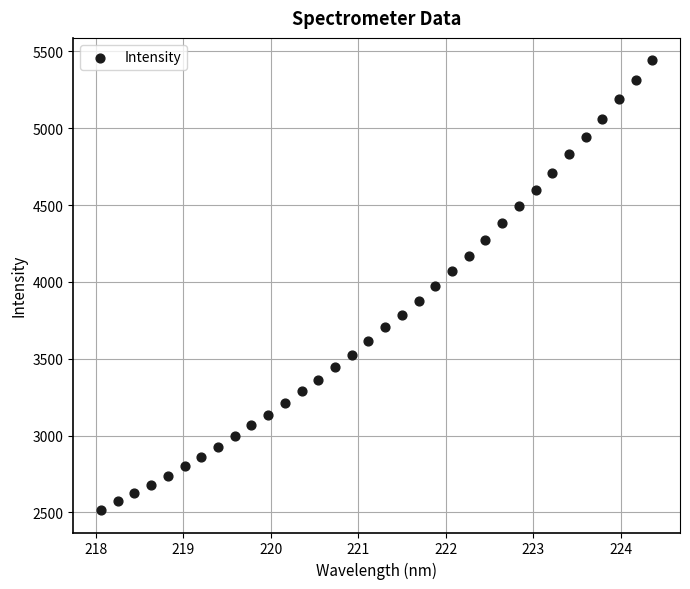

What is the range of X values (max minus min)?

6.3